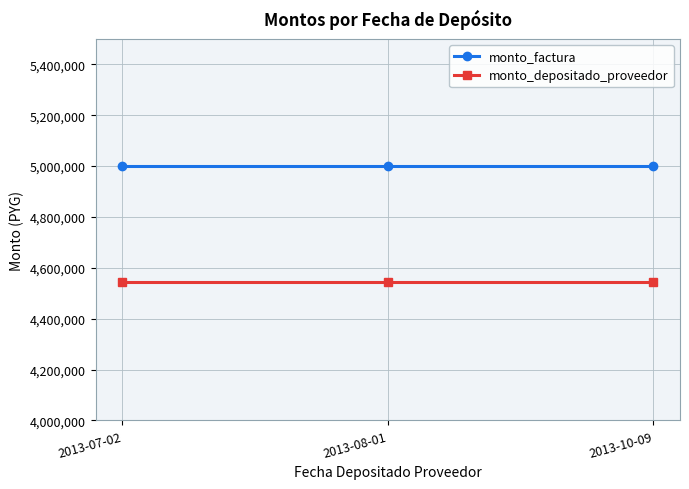

Reading left to right, what are all the values shown in this chart?

monto_factura: 5000000	5000000	5000000
monto_depositado_proveedor: 4545455	4545455	4545455